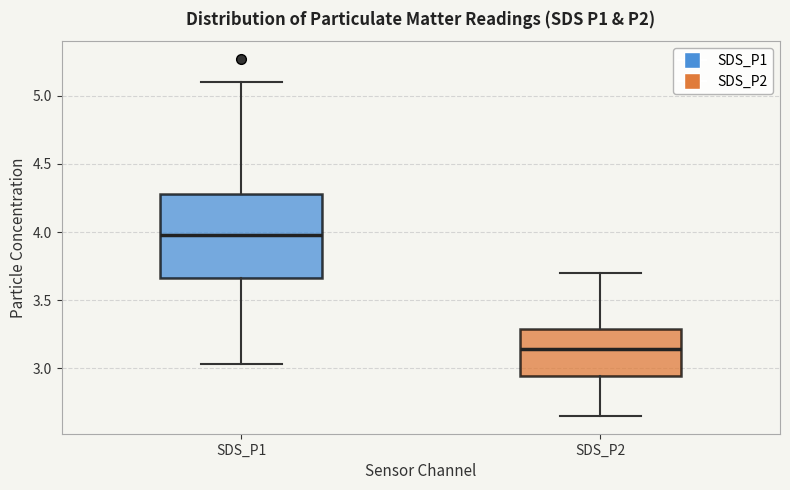

Reading left to right, read every box against the y-axis: the position of its median line, the range the box covers, and the ends of its whiskers. The values are not printed on the chart, so give them approximately, as read against the axis.

SDS_P1: median 4.00, box 3.65 to 4.30, whiskers 3.05 to 5.10
SDS_P2: median 3.15, box 2.95 to 3.30, whiskers 2.65 to 3.70